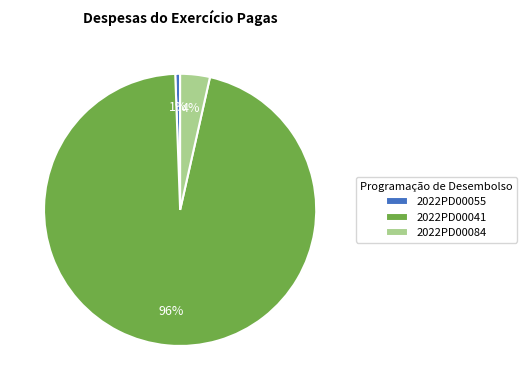

Between 2022PD00084 and 2022PD00041, which is larger?

2022PD00041